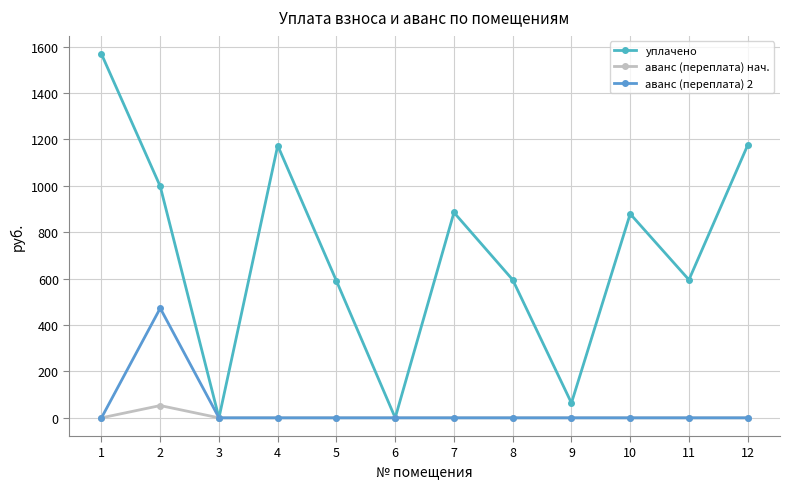

At which label does уплачено reach its peak?

1